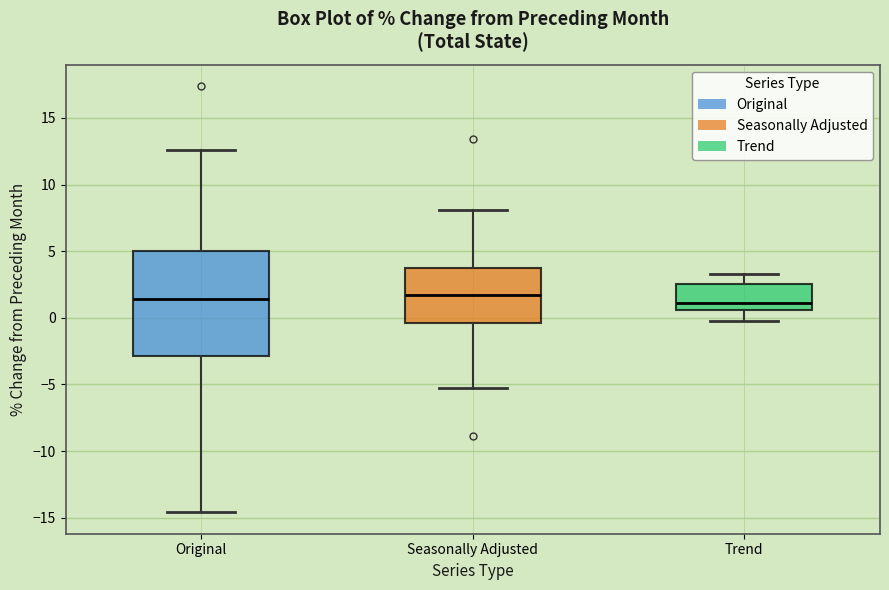

Reading left to right, transcribe this box plot: for each box, give where its median line is, the range the box spans, and where its two whiskers end, as read against the y-axis. The values are not printed on the chart, so give them approximately, as read against the axis.

Original: median 1.5, box -3.0 to 5.0, whiskers -14.5 to 12.5
Seasonally Adjusted: median 2.0, box -0.5 to 3.5, whiskers -5.5 to 8.0
Trend: median 1.0, box 0.5 to 2.5, whiskers 0.0 to 3.5